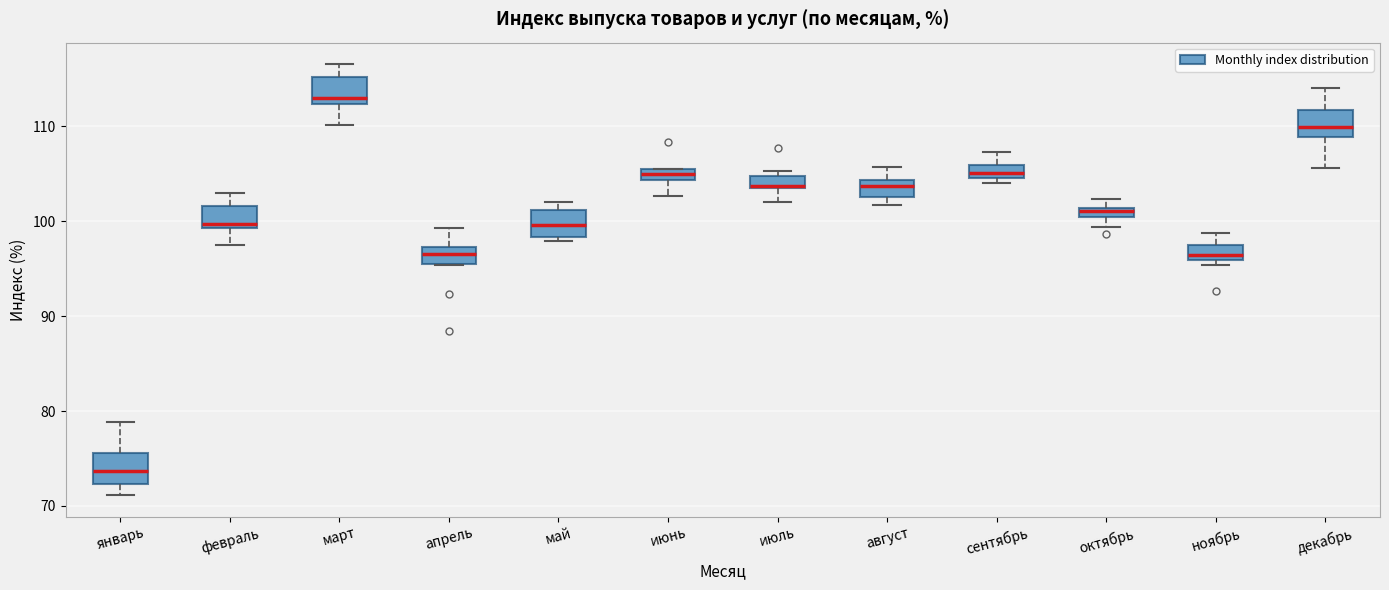

Where does the lower whisker of the box for март end on the y-axis? The values are not printed on the chart, so give them approximately, as read against the axis.

110